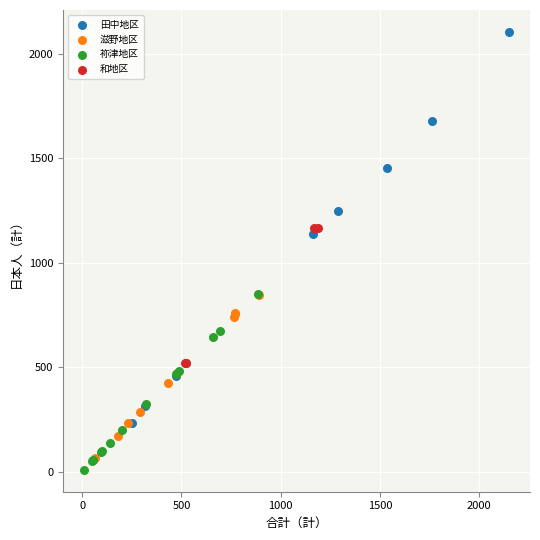

What are all the series names shown in the legend?

田中地区, 滋野地区, 祢津地区, 和地区